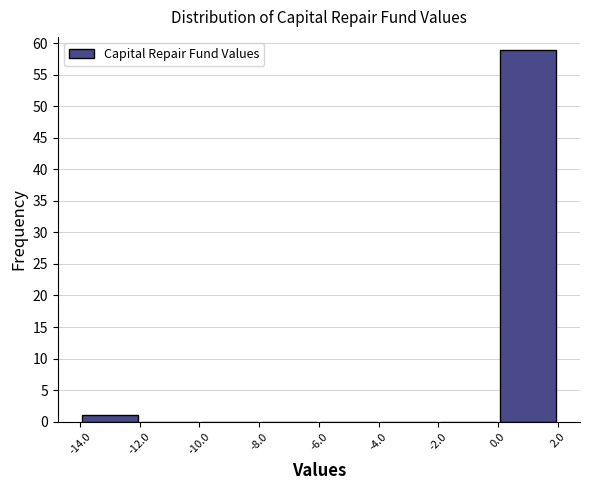

Reading left to right, list every bar in this chart as the range it spans on the x-axis followed by its height. The values are not printed on the chart, so give them approximately, as read against the axis.

-14.0 to -12.0: 1
-12.0 to -10.0: 0
-10.0 to -8.0: 0
-8.0 to -6.0: 0
-6.0 to -4.0: 0
-4.0 to -2.0: 0
-2.0 to 0.0: 0
0.0 to 2.0: 59